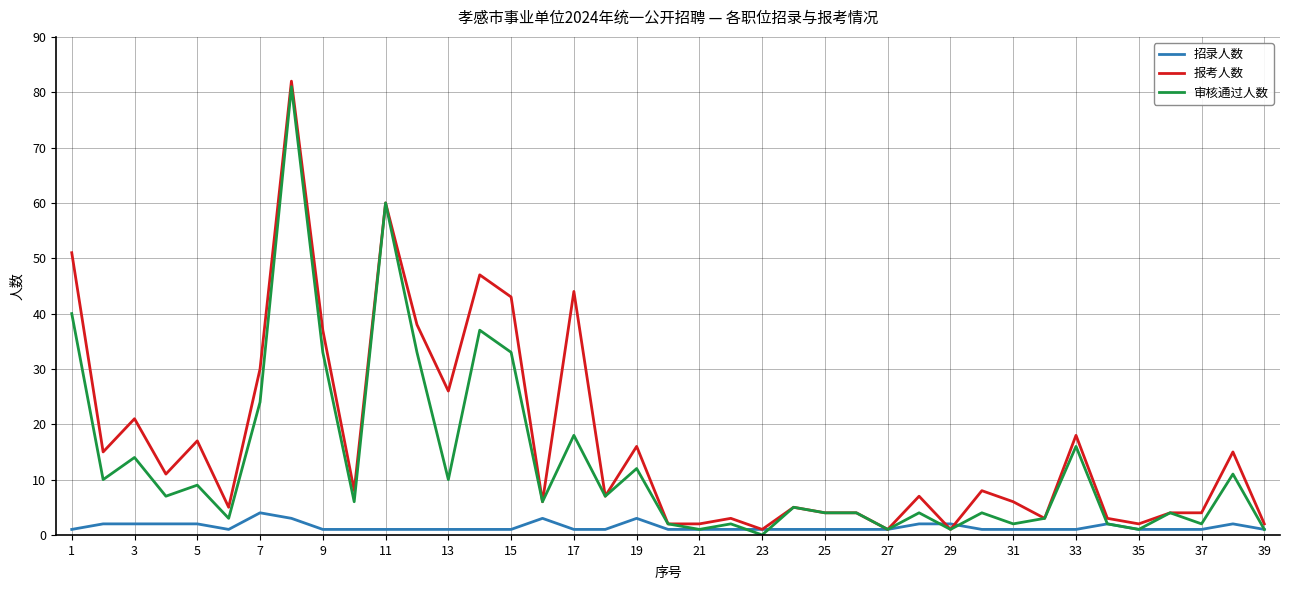

What is the highest value of the 招录人数 series?

4